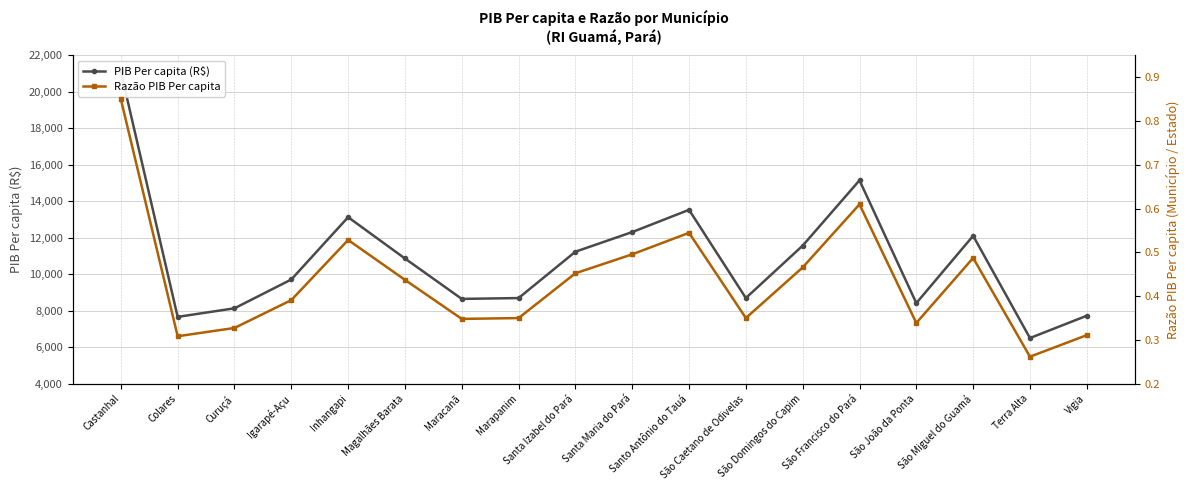

Is it true that PIB Per capita (R$) equals 13598.7 at Colares?

False